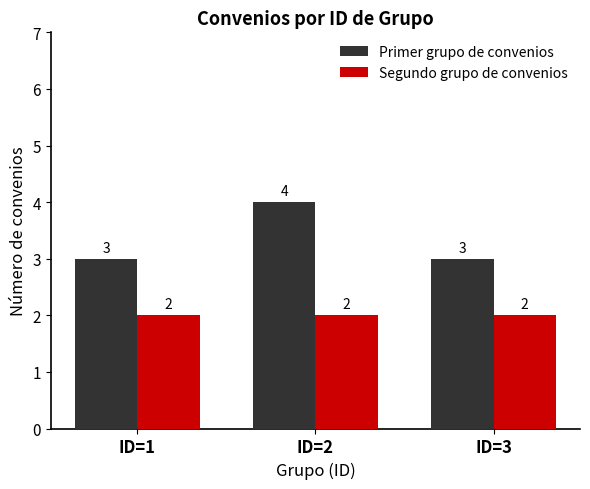

List the series in order of their overall mean, highest first.

Primer grupo de convenios, Segundo grupo de convenios